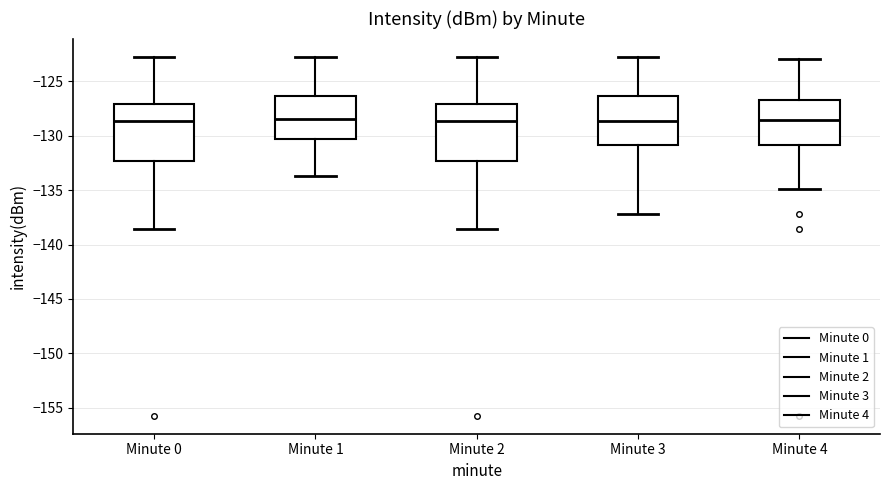

Reading left to right, read every box against the y-axis: the position of its median line, the range the box covers, and the ends of its whiskers. The values are not printed on the chart, so give them approximately, as read against the axis.

Minute 0: median -128.5, box -132.5 to -127.0, whiskers -138.5 to -122.5
Minute 1: median -128.5, box -130.5 to -126.5, whiskers -133.5 to -122.5
Minute 2: median -128.5, box -132.5 to -127.0, whiskers -138.5 to -122.5
Minute 3: median -128.5, box -131.0 to -126.5, whiskers -137.0 to -122.5
Minute 4: median -128.5, box -131.0 to -126.5, whiskers -135.0 to -123.0